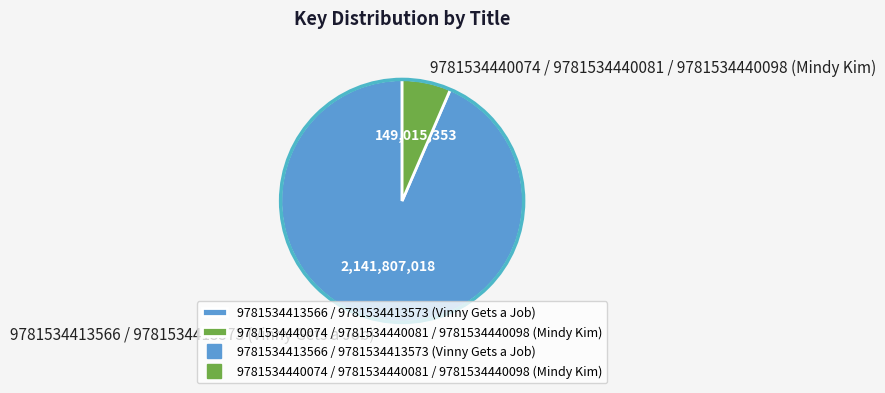

Between 9781534440074 / 9781534440081 / 9781534440098 (Mindy Kim) and 9781534413566 / 9781534413573 (Vinny Gets a Job), which is larger?

9781534413566 / 9781534413573 (Vinny Gets a Job)